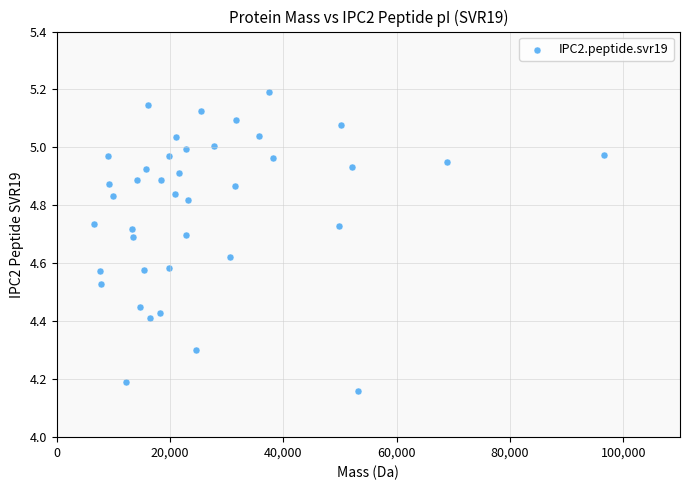

What is the range of X values (max minus min)?

89993.4